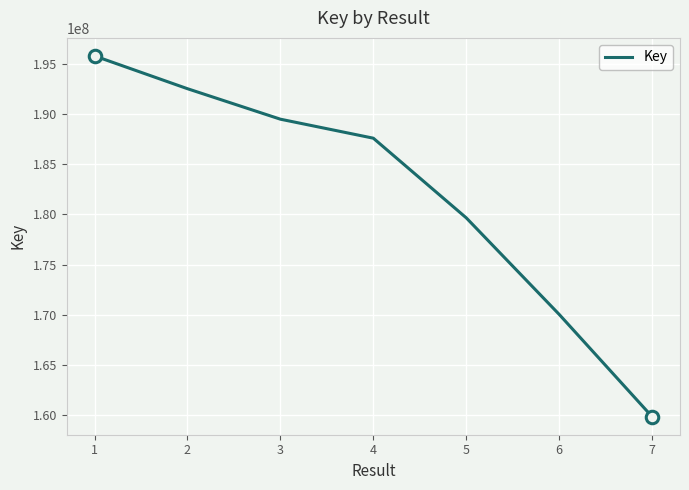

Is it true that the value at 5 is 179649236?

True